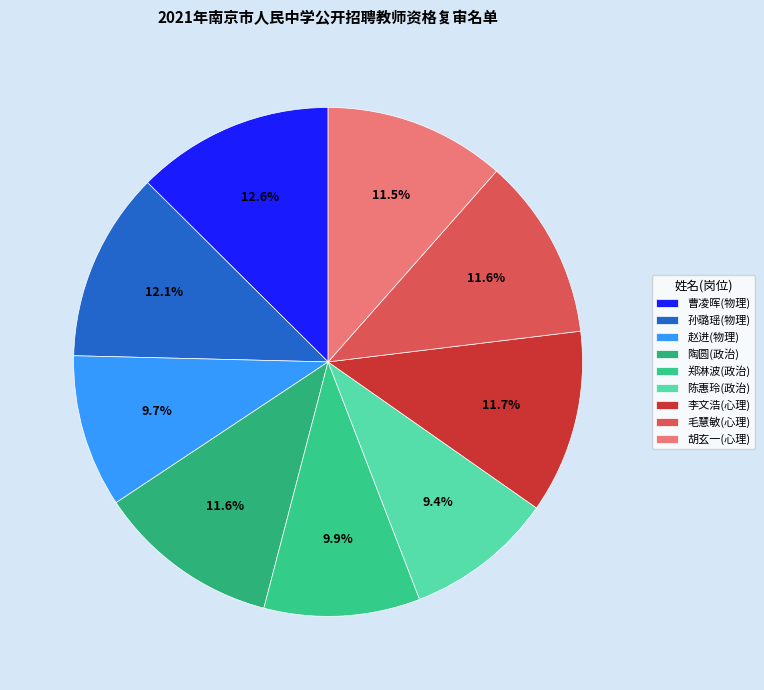

Does 赵进(物理) account for over 50% of the chart?

No